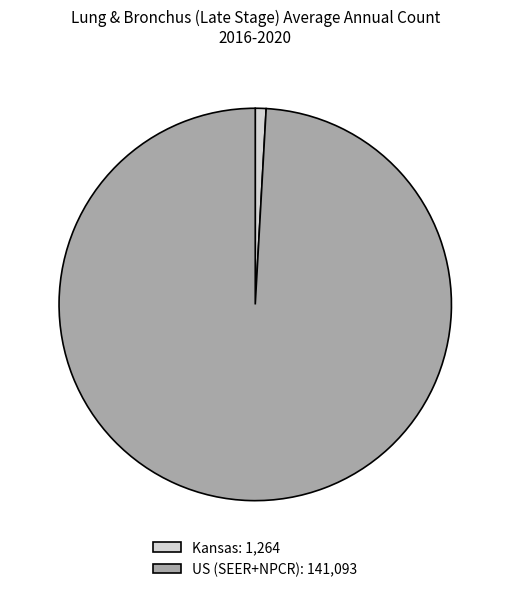

Between Kansas and US (SEER+NPCR), which is larger?

US (SEER+NPCR)